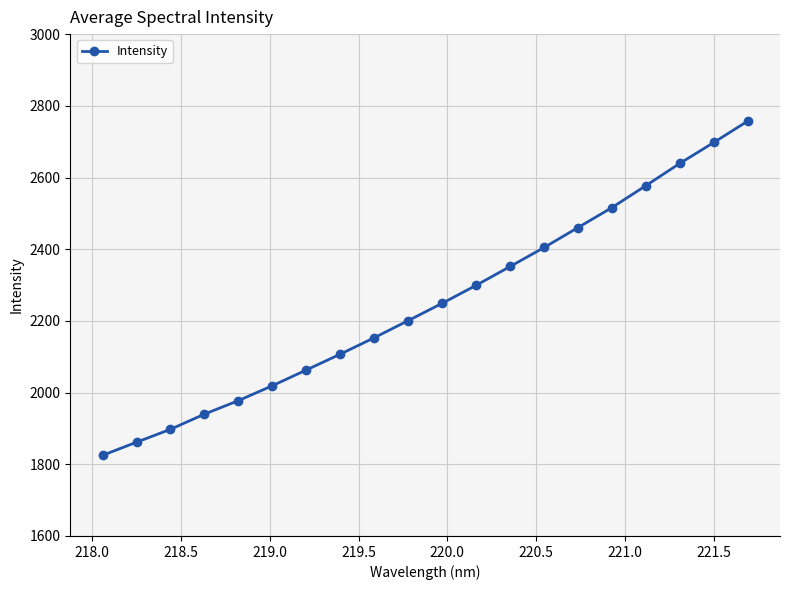

What is the average value?

2250.0